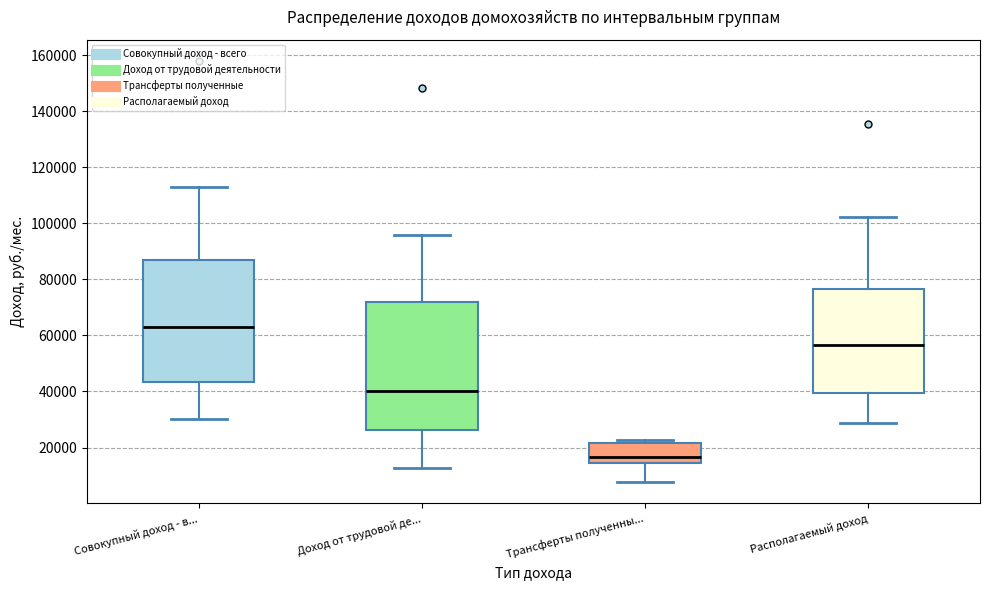

Which box's median line is the highest?

Совокупный доход - в...